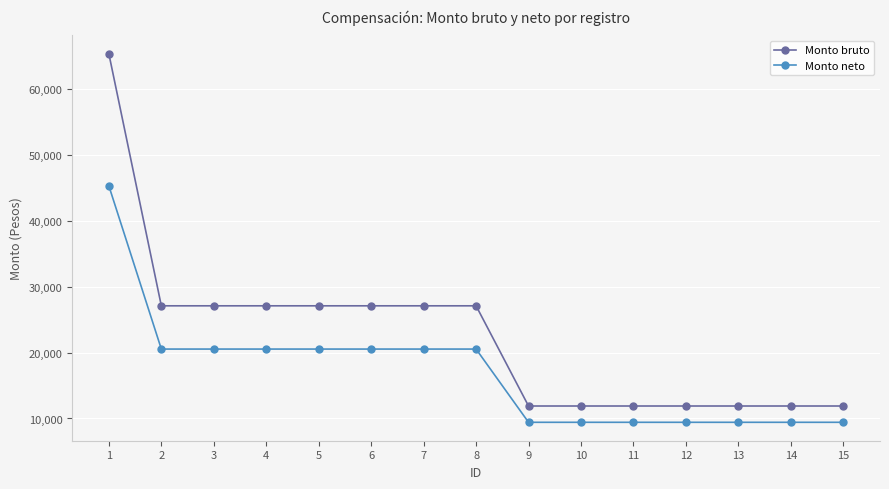

Between 6 and 11, which series saw the biggest shift?

Monto bruto